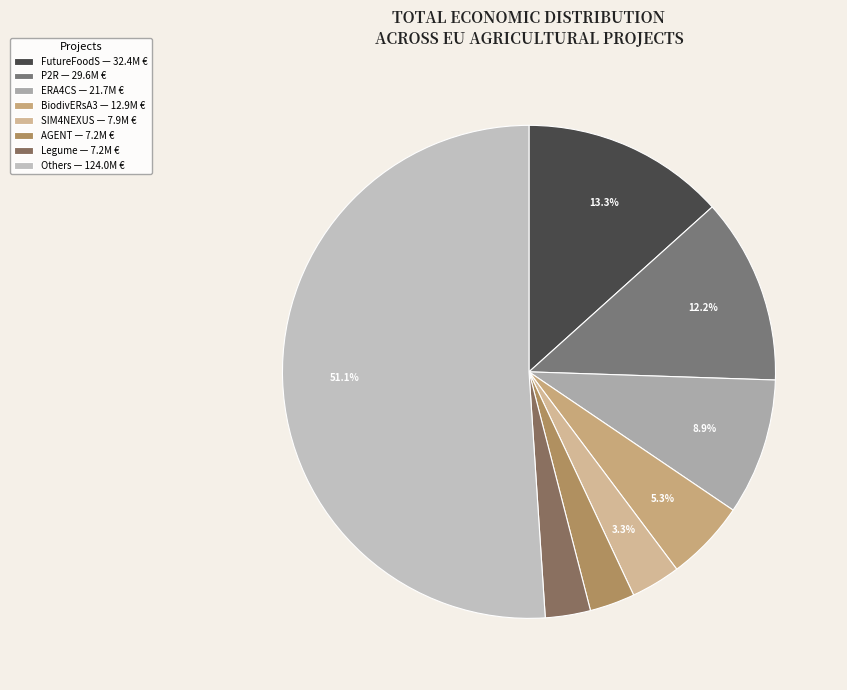

How many slices are in this pie chart?

8